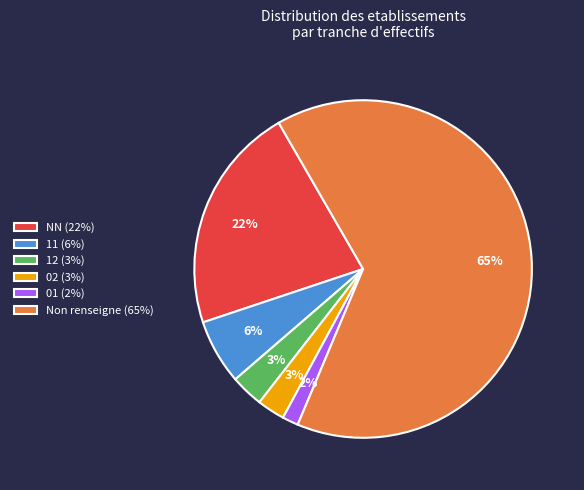

How many segments does this pie chart have?

6